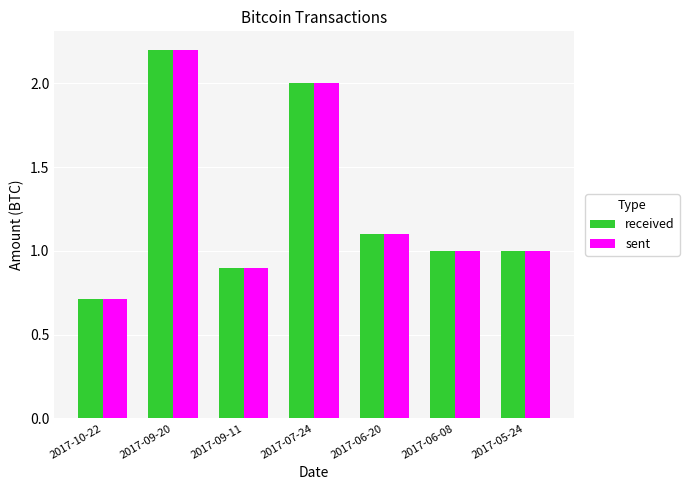

What is the total value across all series at 2017-05-24?

2.0